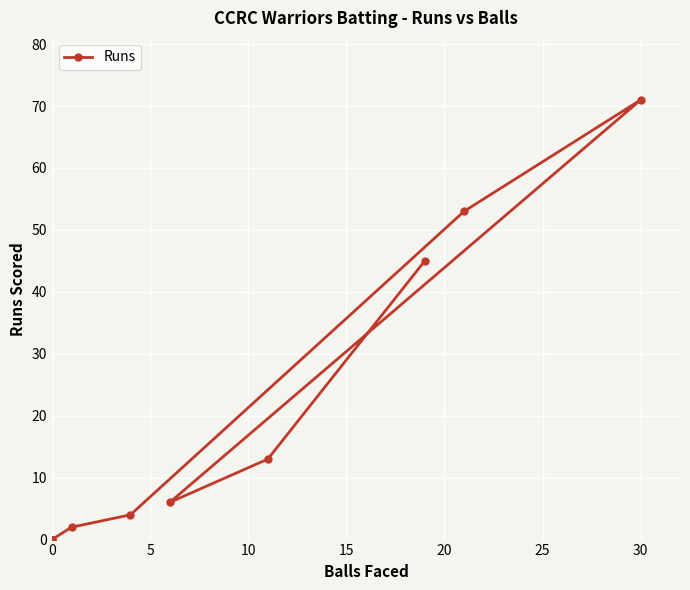

How many categories are shown in the chart?

11